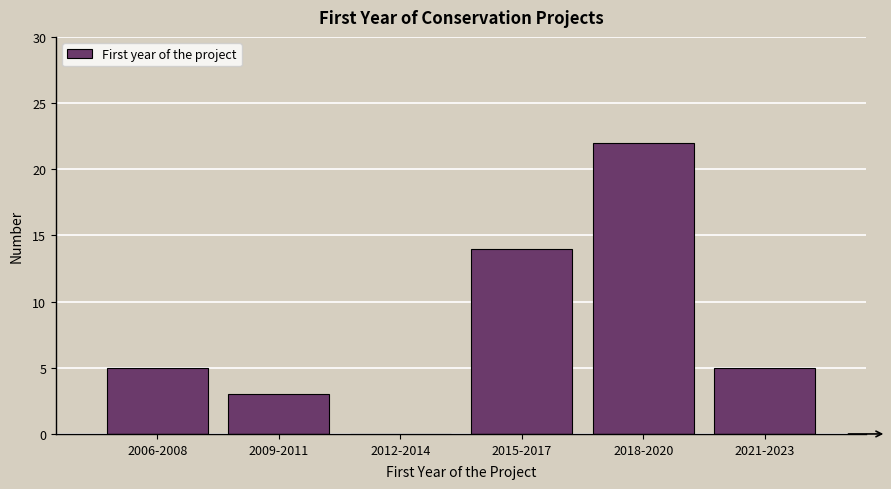

Reading left to right, list all the values displayed in this chart.

2006-2008=5	2009-2011=3	2012-2014=0	2015-2017=14	2018-2020=22	2021-2023=5